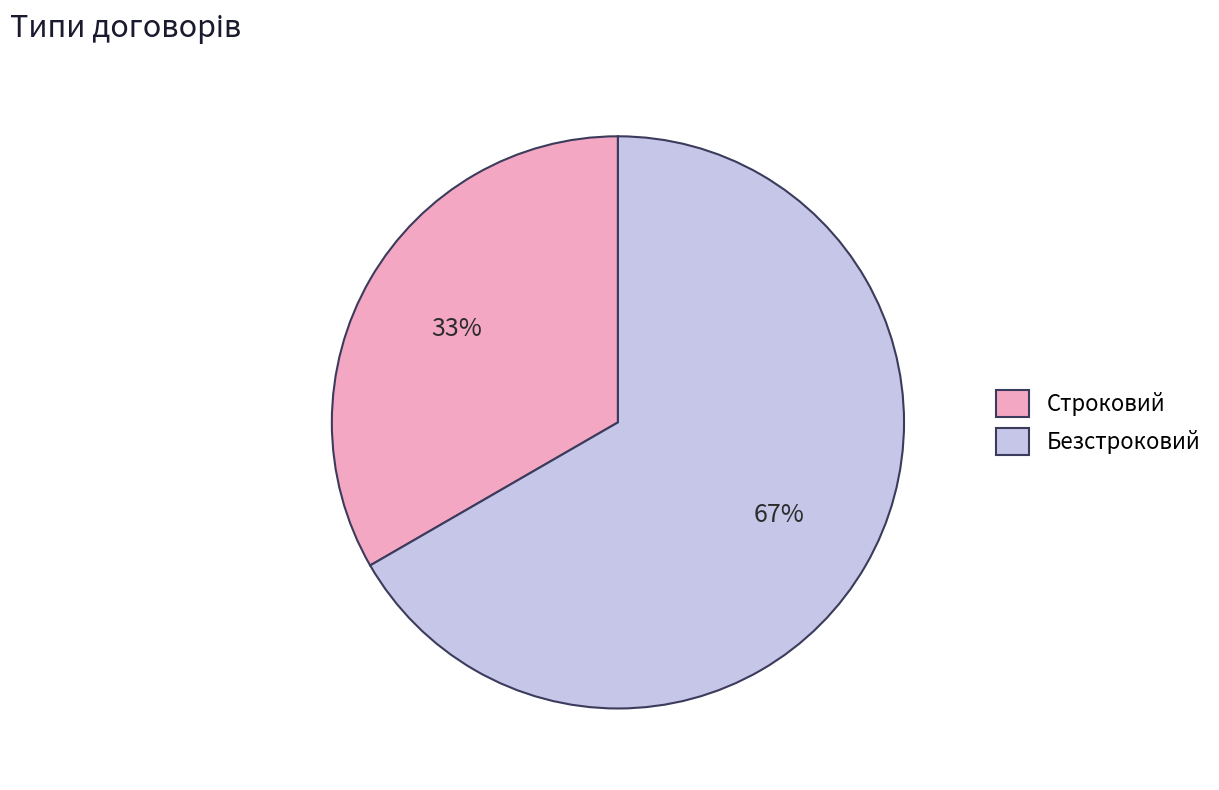

To the nearest percent, what is the average slice percentage?

50%